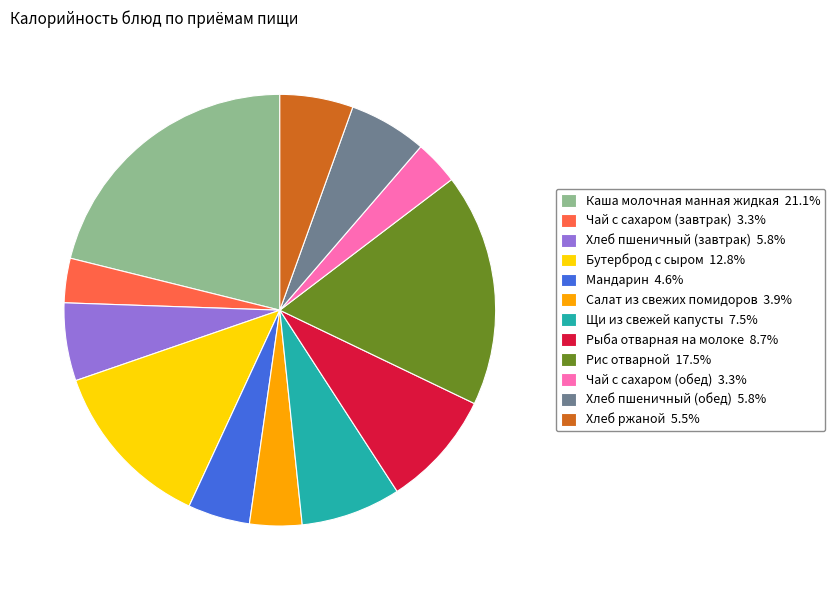

Do Рис отварной and Чай с сахаром (завтрак) together represent more than half of the pie?

No